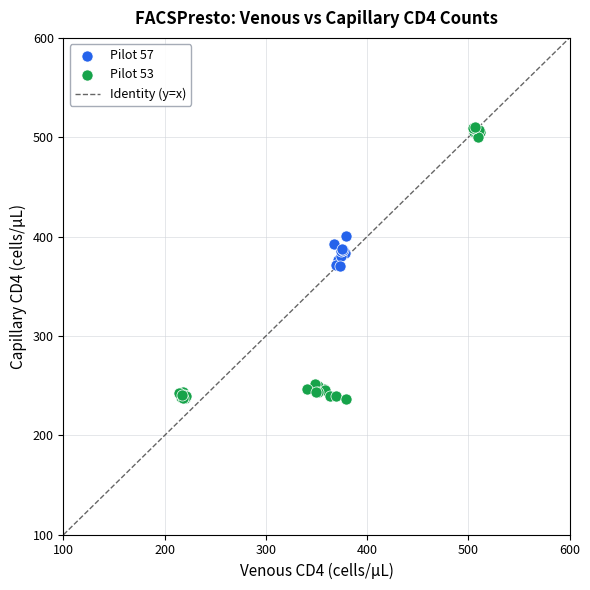

Which series has the largest Y range (max minus min)?

Pilot 53